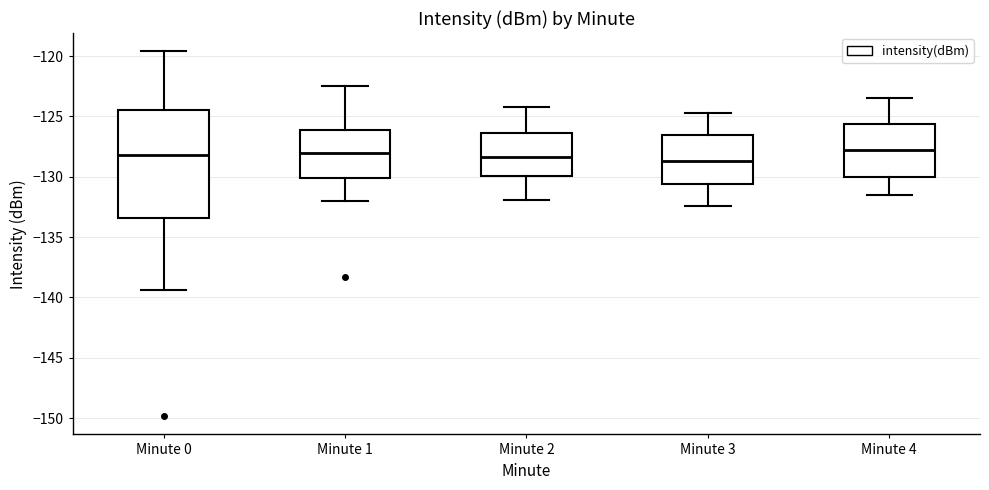

Reading left to right, read every box against the y-axis: the position of its median line, the range the box covers, and the ends of its whiskers. The values are not printed on the chart, so give them approximately, as read against the axis.

Minute 0: median -128.0, box -133.5 to -124.5, whiskers -139.5 to -119.5
Minute 1: median -128.0, box -130.0 to -126.0, whiskers -132.0 to -122.5
Minute 2: median -128.5, box -130.0 to -126.5, whiskers -132.0 to -124.0
Minute 3: median -128.5, box -130.5 to -126.5, whiskers -132.5 to -124.5
Minute 4: median -127.5, box -130.0 to -125.5, whiskers -131.5 to -123.5